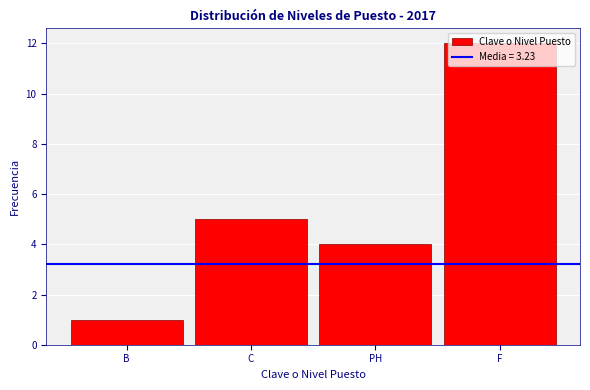

List the labels in order of value, smallest first.

B, PH, C, F